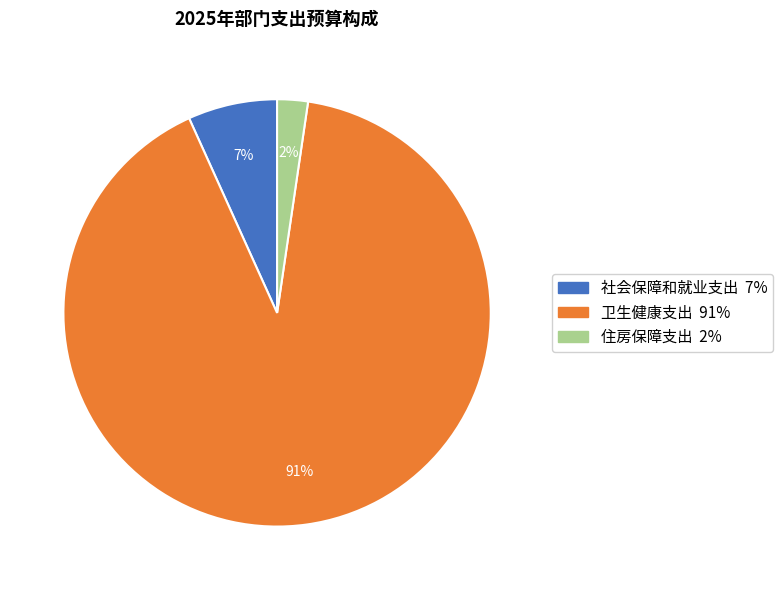

The 卫生健康支出 slice represents 99% of the pie. True or false?

False